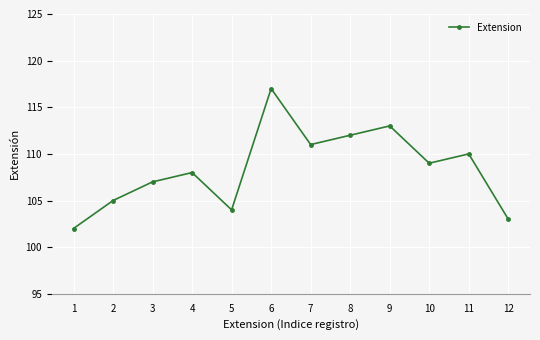

True or false: there are more than 0 points higher than both neighbors.

True